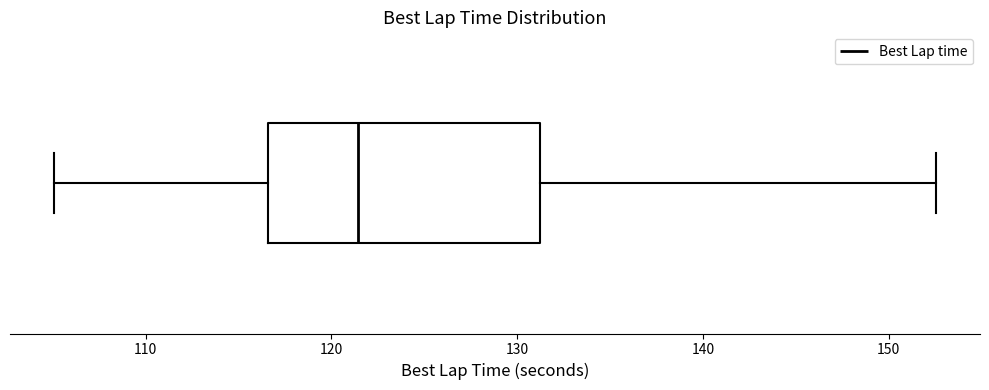

Where does the median line of the box sit on the x-axis? The values are not printed on the chart, so give them approximately, as read against the axis.

121